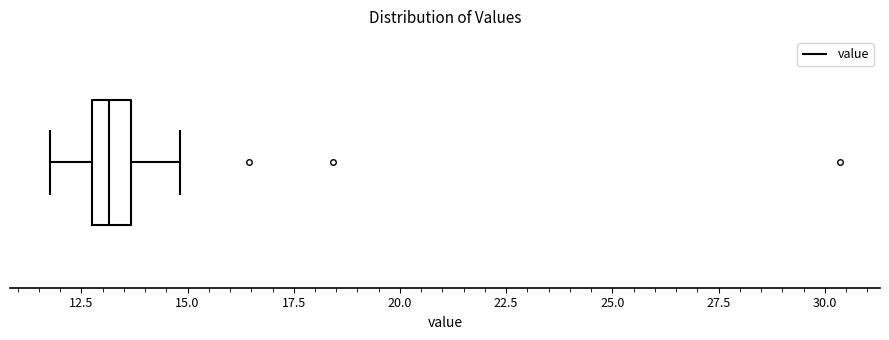

Read this box plot against the x-axis: the position of the median line, the range covered by the box, and the ends of both whiskers. The values are not printed on the chart, so give them approximately, as read against the axis.

median 13.0, box 12.5 to 13.5, whiskers 12.0 to 15.0